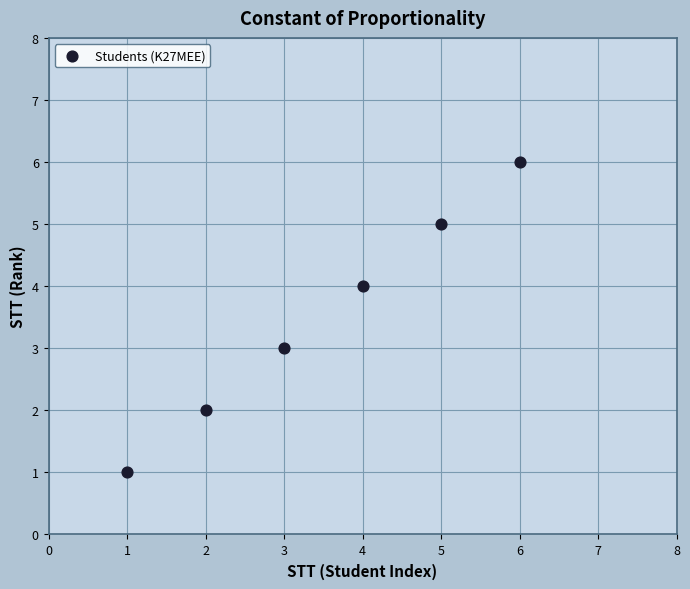

What is the range of Y values (max minus min)?

5